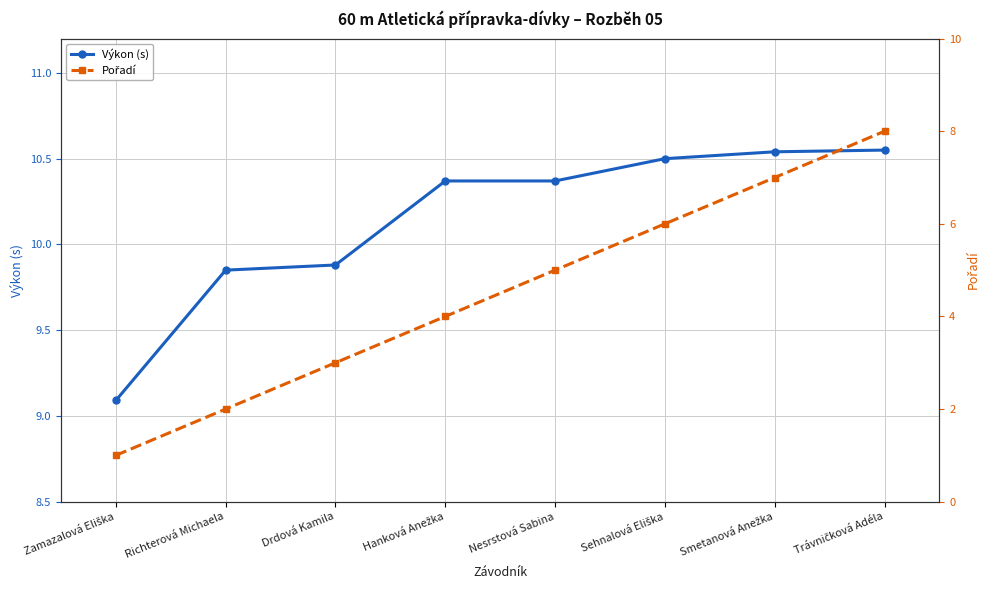

How many values in the Pořadí series exceed 5?

3